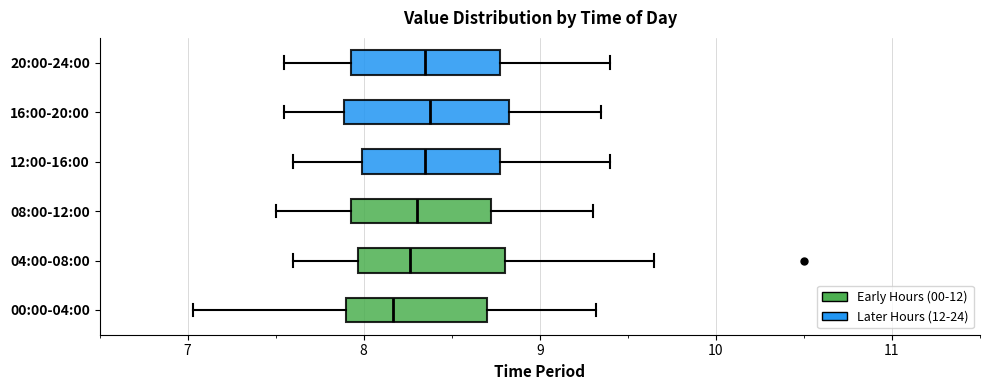

Where does the right whisker of the box for 04:00-08:00 end on the x-axis? The values are not printed on the chart, so give them approximately, as read against the axis.

9.7